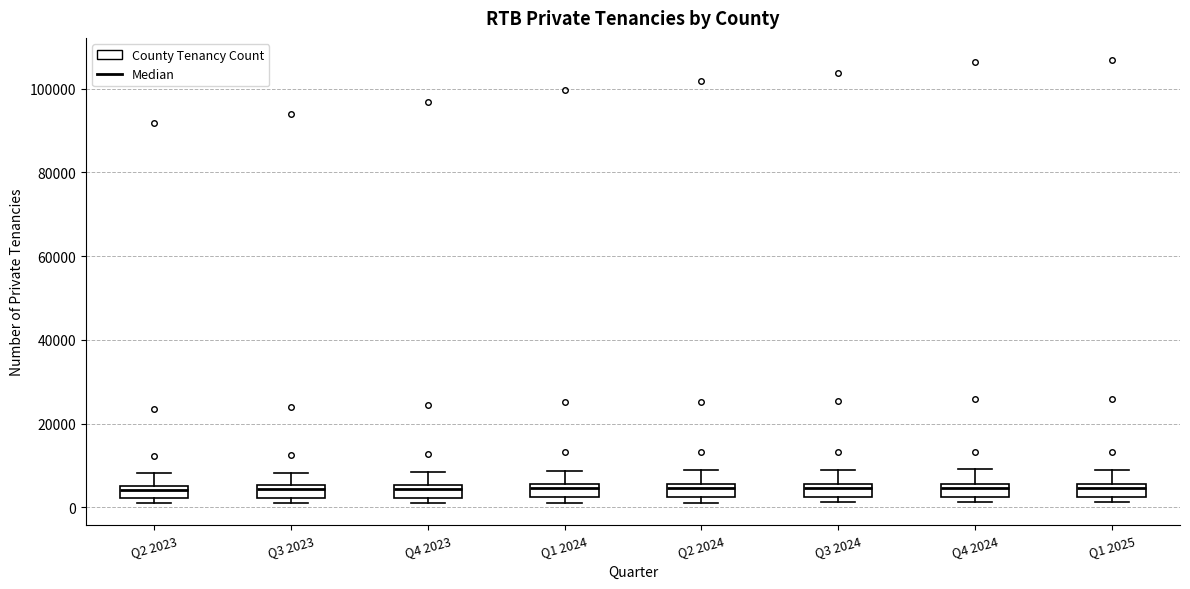

Where is the upper edge of the box for Q1 2025 on the y-axis? The values are not printed on the chart, so give them approximately, as read against the axis.

6000